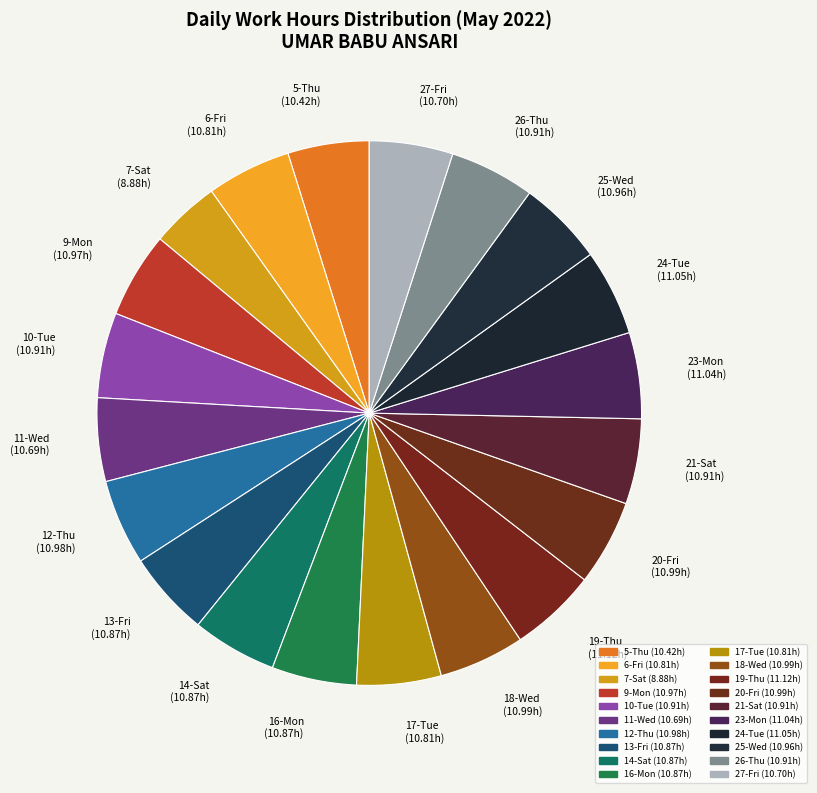

Rank the categories by value from lowest to highest.

7-Sat, 5-Thu, 11-Wed, 27-Fri, 6-Fri, 17-Tue, 13-Fri, 14-Sat, 16-Mon, 10-Tue, 21-Sat, 26-Thu, 25-Wed, 9-Mon, 12-Thu, 18-Wed, 20-Fri, 23-Mon, 24-Tue, 19-Thu